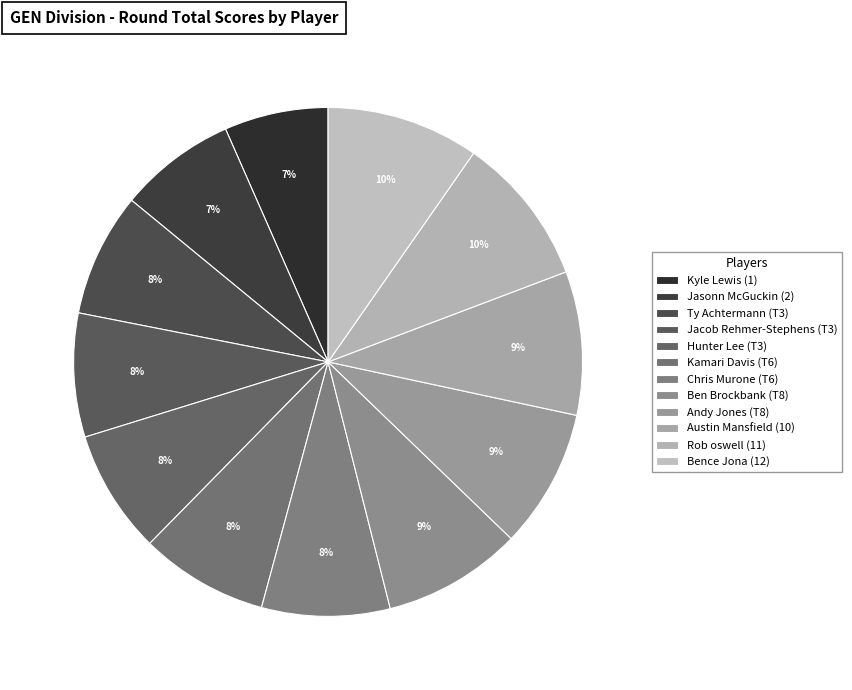

Which slice is the largest?

Bence Jona (12)